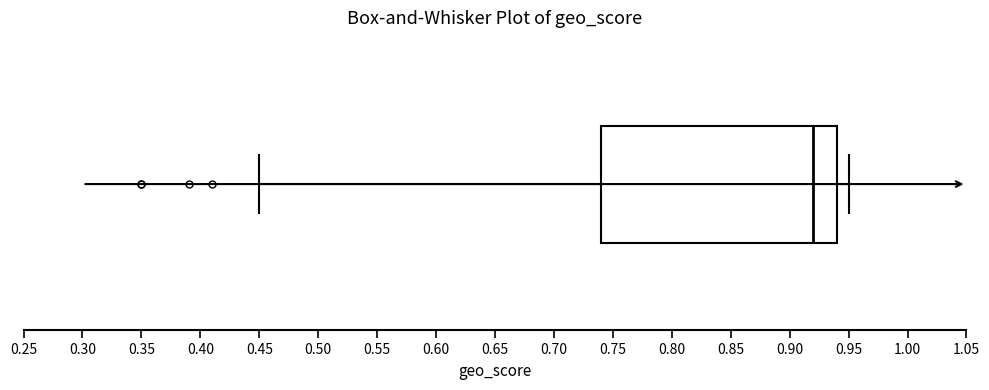

Transcribe this box plot: give where the median line is, the range the box spans, and where the two whiskers end, as read against the x-axis. The values are not printed on the chart, so give them approximately, as read against the axis.

median 0.92, box 0.74 to 0.94, whiskers 0.45 to 0.95